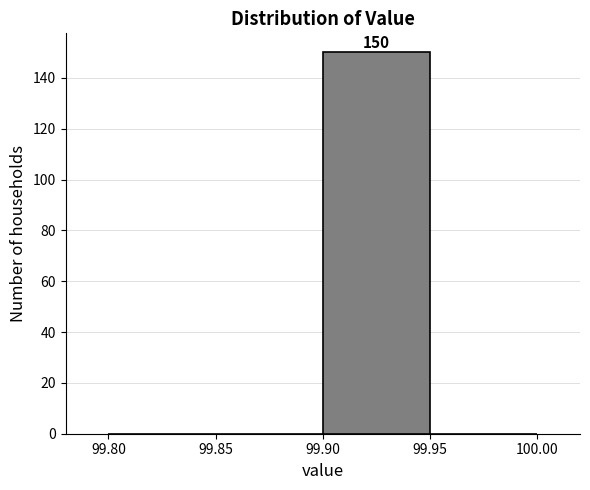

Which range on the x-axis has the tallest bar?

99.90 to 99.95